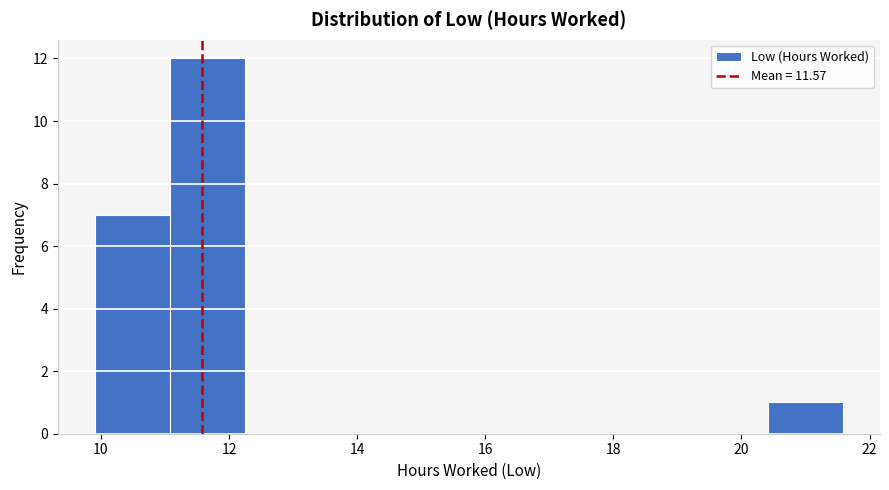

What is the height of the bar covering 11.0 to 12.2 on the x-axis? Neither the bar edges nor the heights are printed on the chart, so give them approximately, as read against the axes.

12